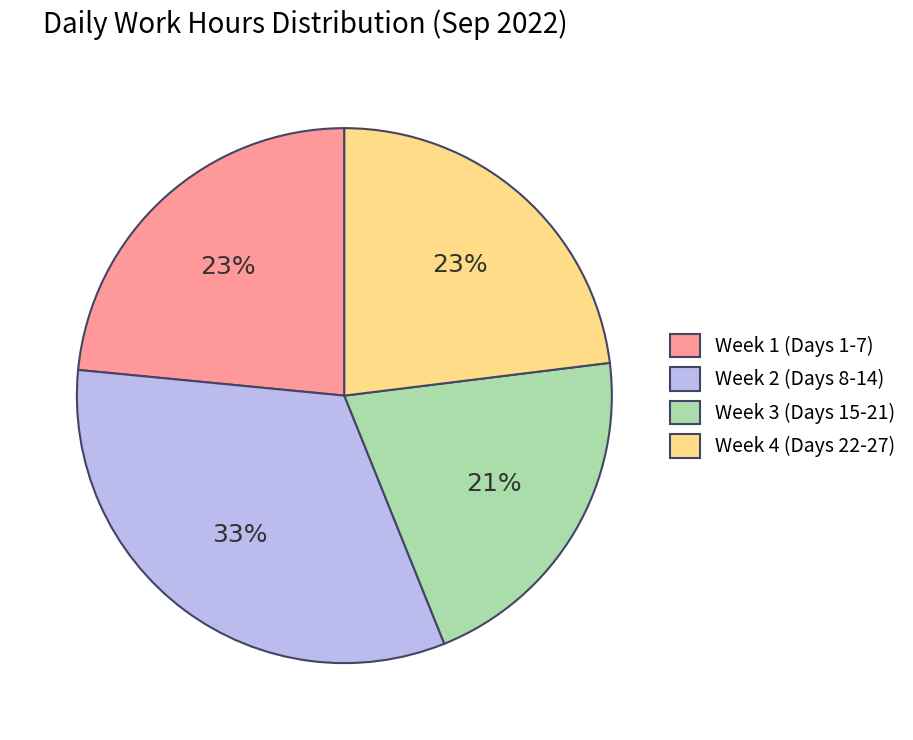

Is the sum of Week 3 (Days 15-21) and Week 1 (Days 1-7) greater than half?

No